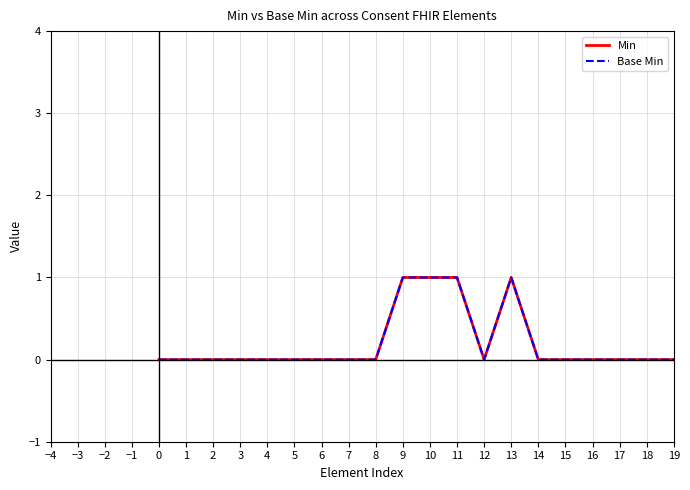

Is this an area chart (filled region under the line)?

No